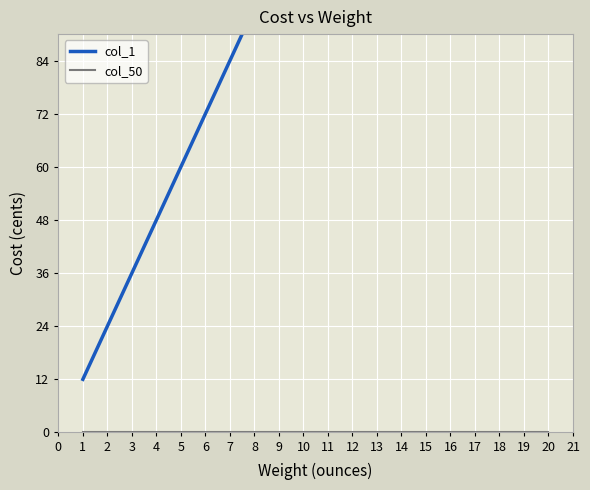

Where is col_1 nearest to the value 126?

10